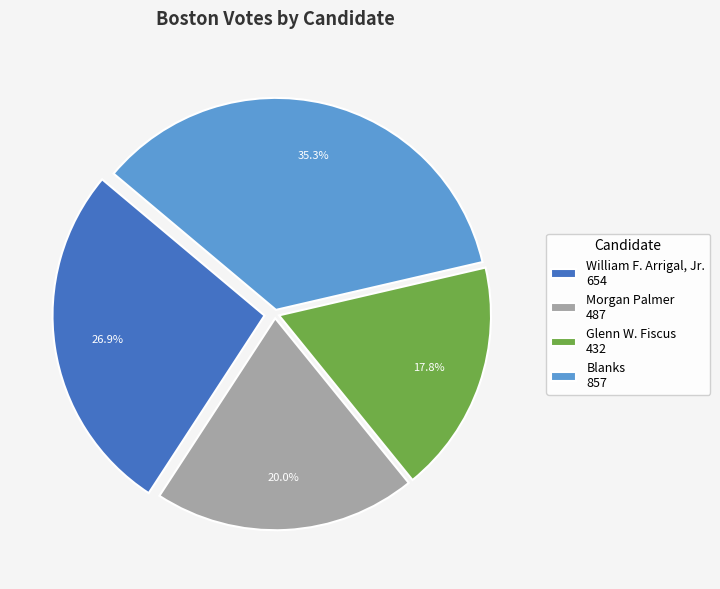

Approximately how many times larger is the value at Morgan Palmer 487 compared to Glenn W. Fiscus 432?

1.1